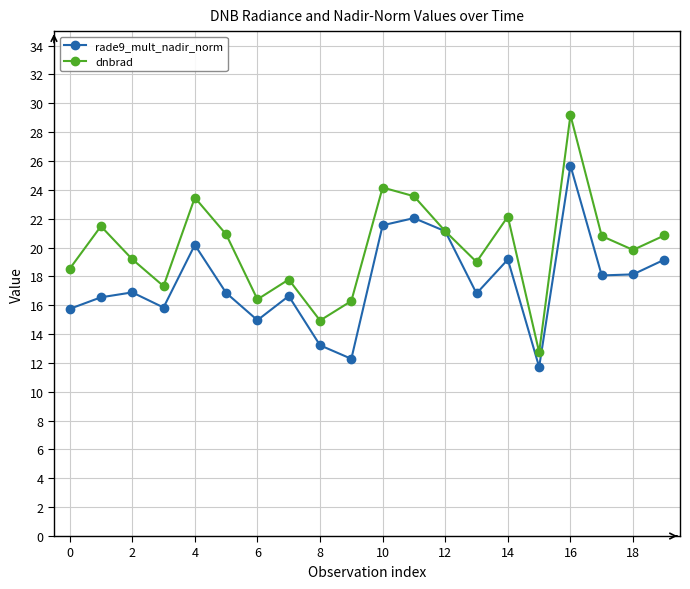

What is the maximum value shown in the chart?

29.2